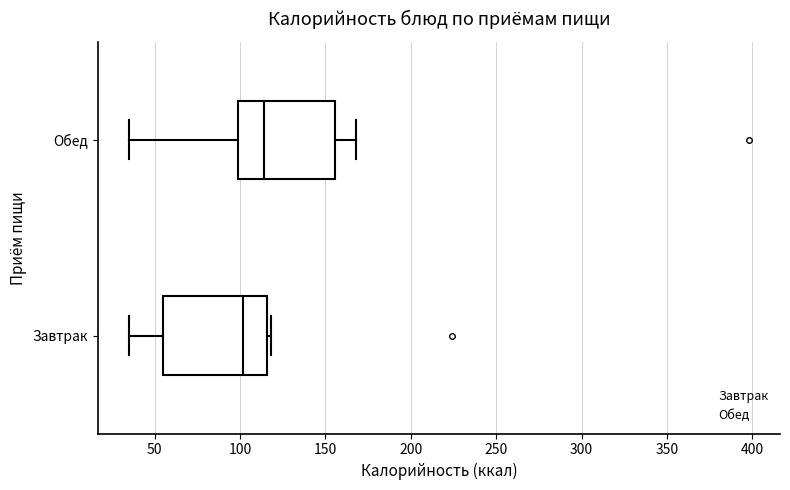

Which box has the furthest to the right median line?

Обед